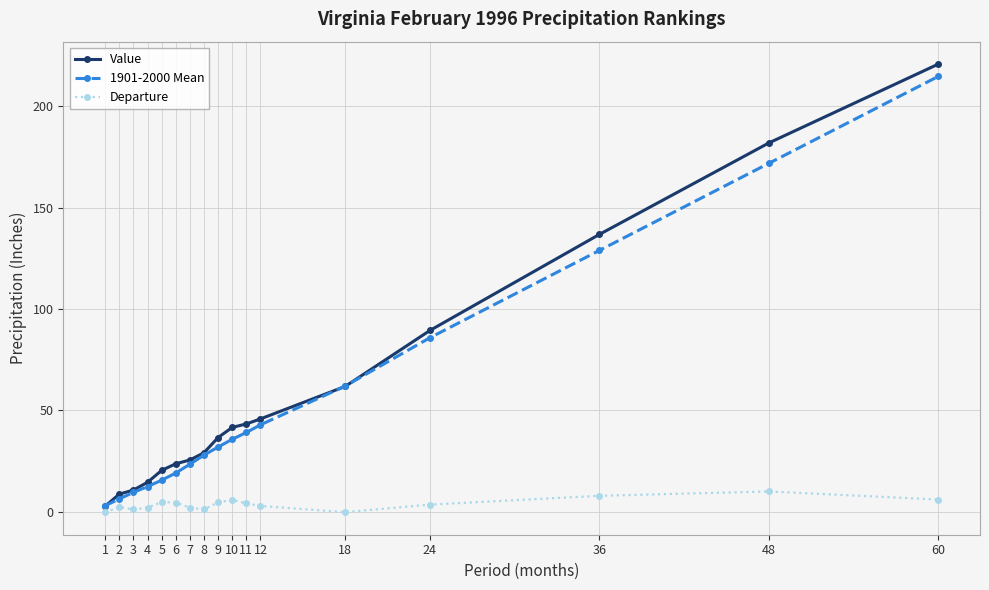

At which category is the sum across all series the highest?

60